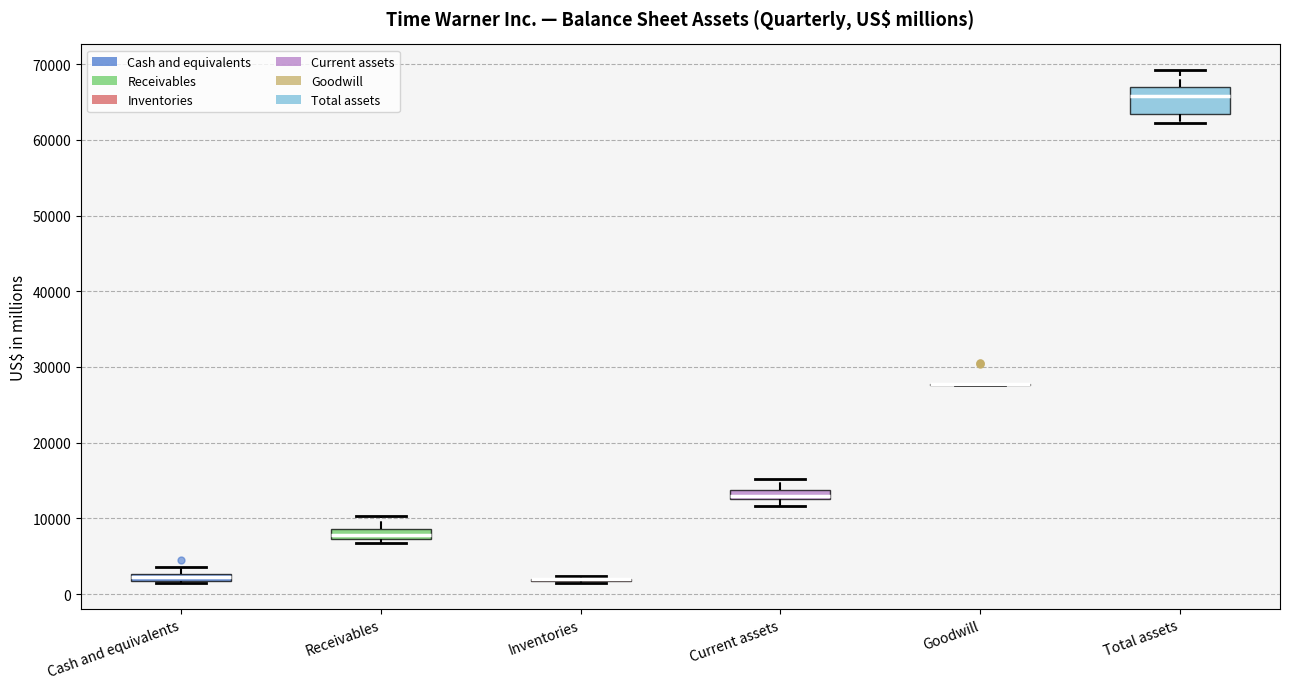

Comparing the boxes themselves (not the whiskers), which one is the tallest?

Total assets